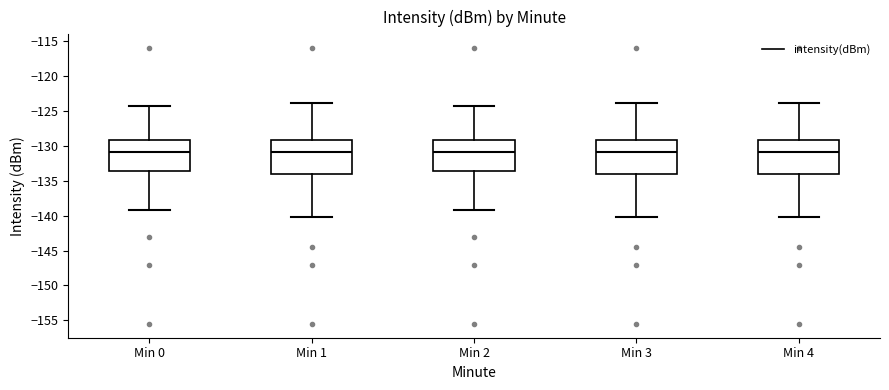

Reading left to right, transcribe this box plot: for each box, give where its median line is, the range the box spans, and where its two whiskers end, as read against the y-axis. The values are not printed on the chart, so give them approximately, as read against the axis.

Min 0: median -131.0, box -133.5 to -129.0, whiskers -139.0 to -124.5
Min 1: median -131.0, box -134.0 to -129.0, whiskers -140.5 to -124.0
Min 2: median -131.0, box -133.5 to -129.0, whiskers -139.0 to -124.5
Min 3: median -131.0, box -134.0 to -129.0, whiskers -140.5 to -124.0
Min 4: median -131.0, box -134.0 to -129.0, whiskers -140.5 to -124.0